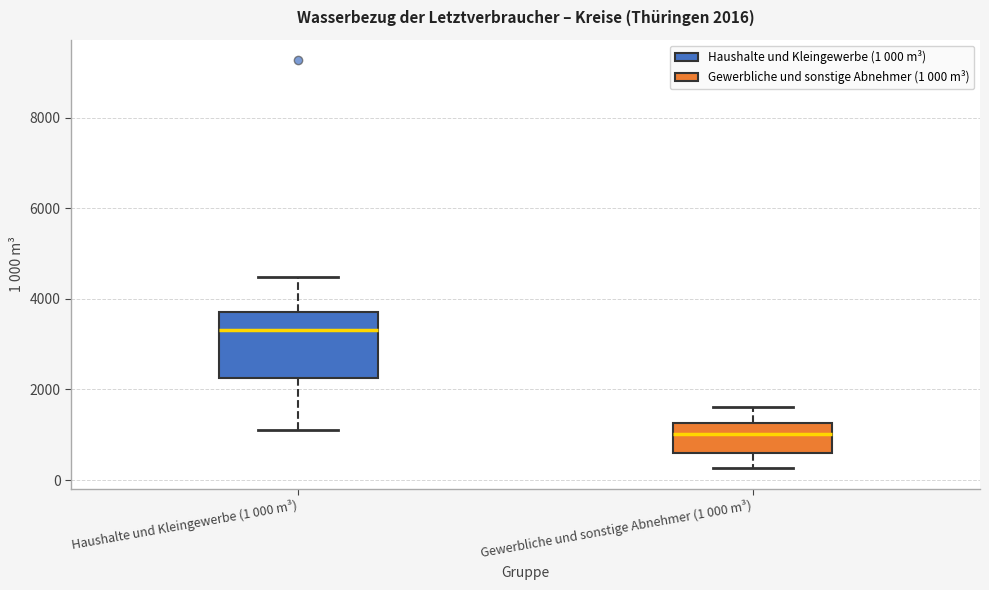

Comparing the boxes themselves (not the whiskers), which one is the tallest?

Haushalte und Kleingewerbe (1 000 m³)